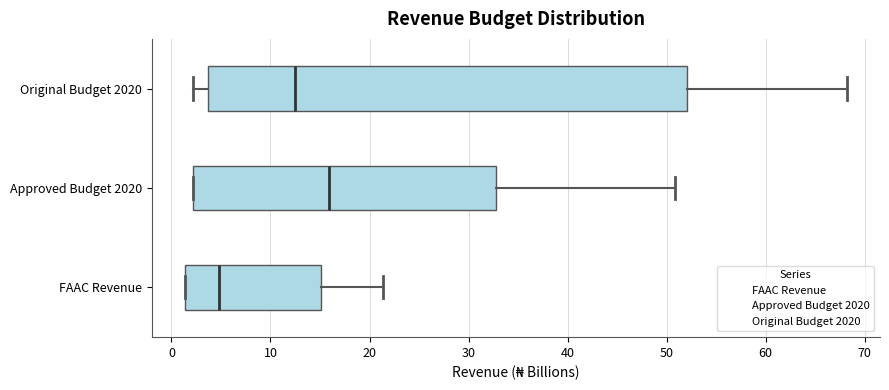

Where does the median line of the box for Original Budget 2020 sit on the x-axis? The values are not printed on the chart, so give them approximately, as read against the axis.

12